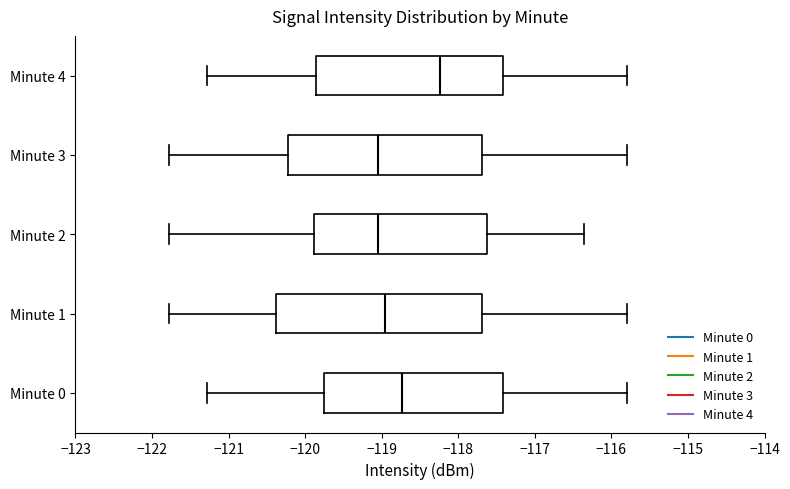

Which box's median line is the furthest to the right?

Minute 4